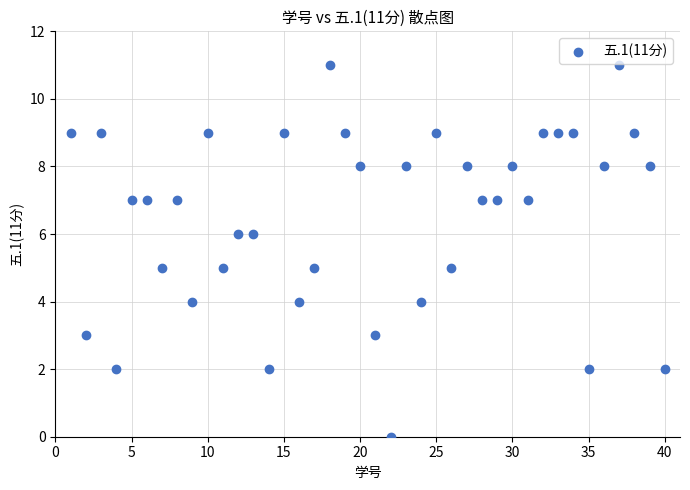

What is the range of X values (max minus min)?

39